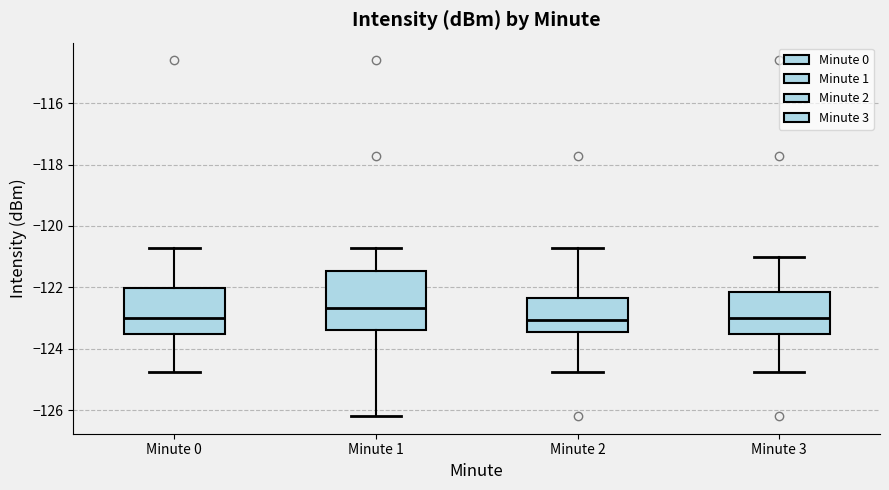

Which box is the tallest, from its lower edge to its upper edge?

Minute 1